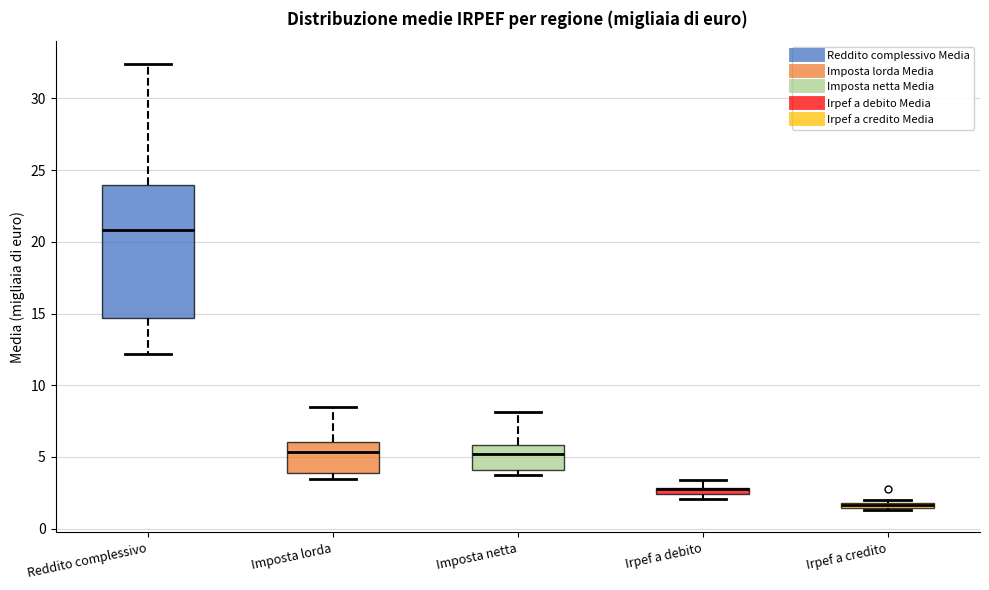

Where is the lower edge of the box for Imposta lorda on the y-axis? The values are not printed on the chart, so give them approximately, as read against the axis.

4.0